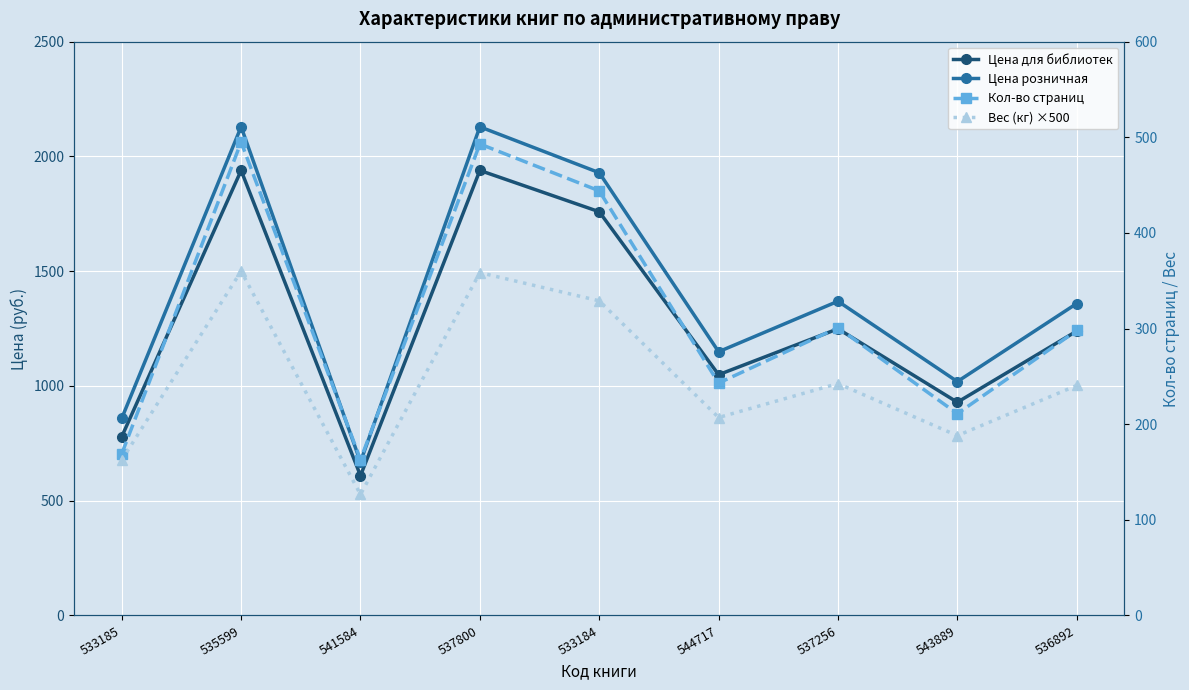

Reading right to left, transcribe all the data shown in this chart.

Цена для библиотек: 1239.0	929.0	1249.0	1049.0	1759.0	1939.0	609.0	1939.0	779.0
Цена розничная: 1359.0	1019.0	1369.0	1149.0	1929.0	2129.0	669.0	2129.0	859.0
Кол-во страниц: 298.0	211.0	301.0	243.0	444.0	493.0	163.0	495.0	169.0
Вес (кг) ×500: 240.5	188.0	242.5	207.0	329.0	358.5	126.5	360.0	162.5